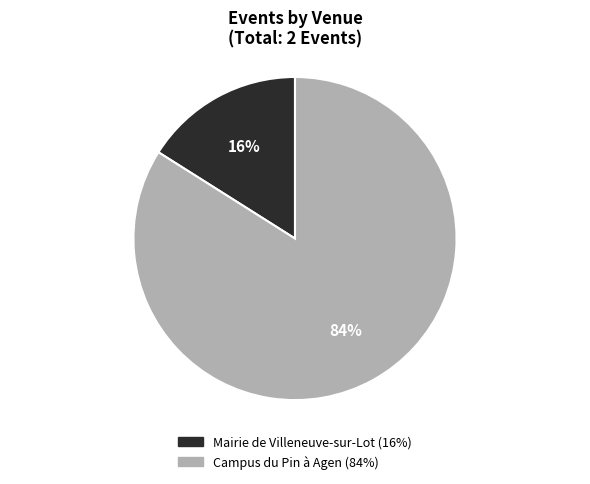

How many slices are in this pie chart?

2